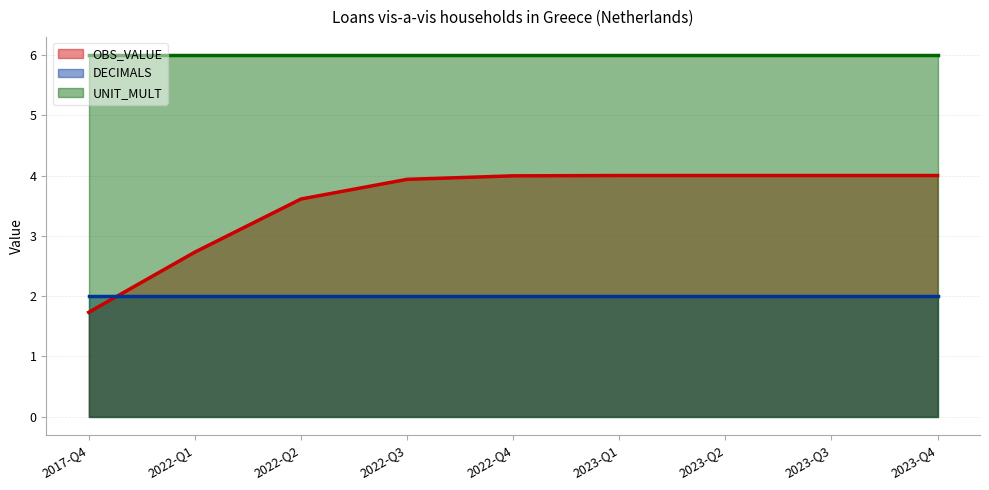

How many lines are shown in the chart?

3